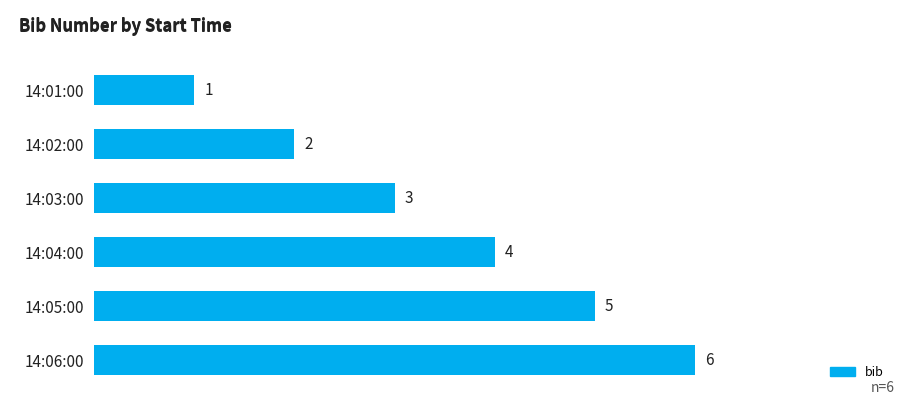

What is the maximum value shown in the chart?

6